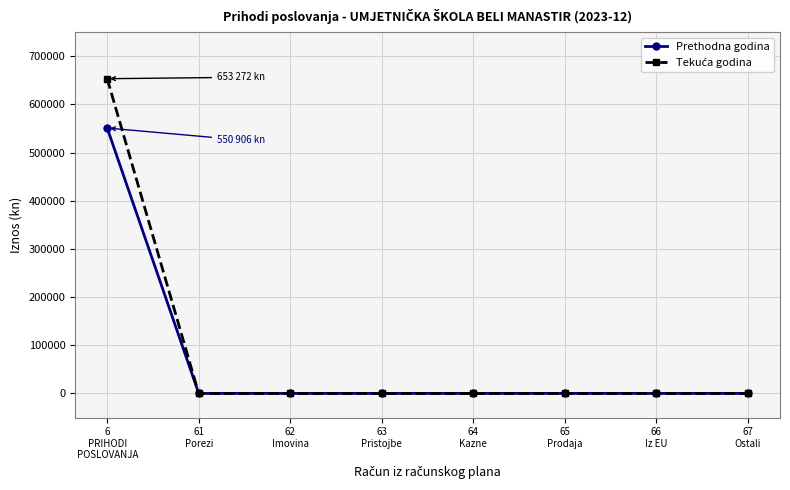

What is the approximate value of Prethodna godina at 6
PRIHODI
POSLOVANJA?

550906.0